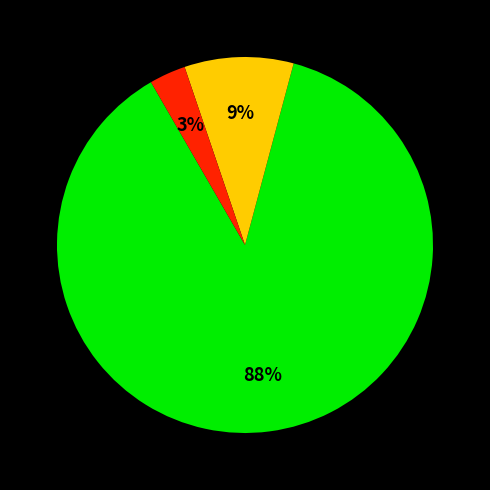

To the nearest percent, what is the average slice percentage?

33%